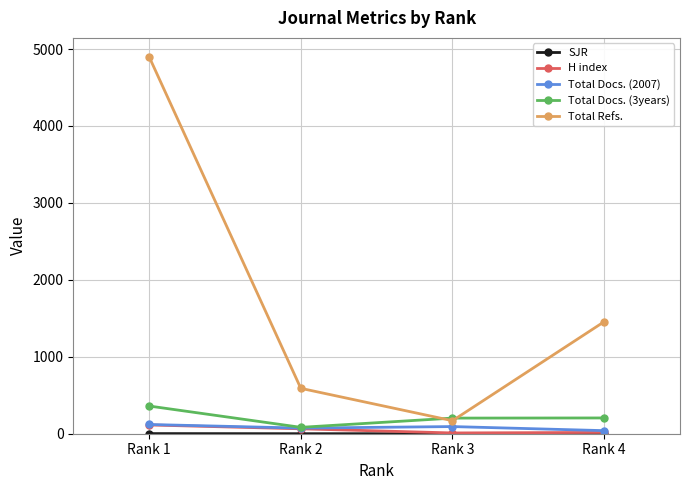

Which series has the largest range (max minus min)?

Total Refs.